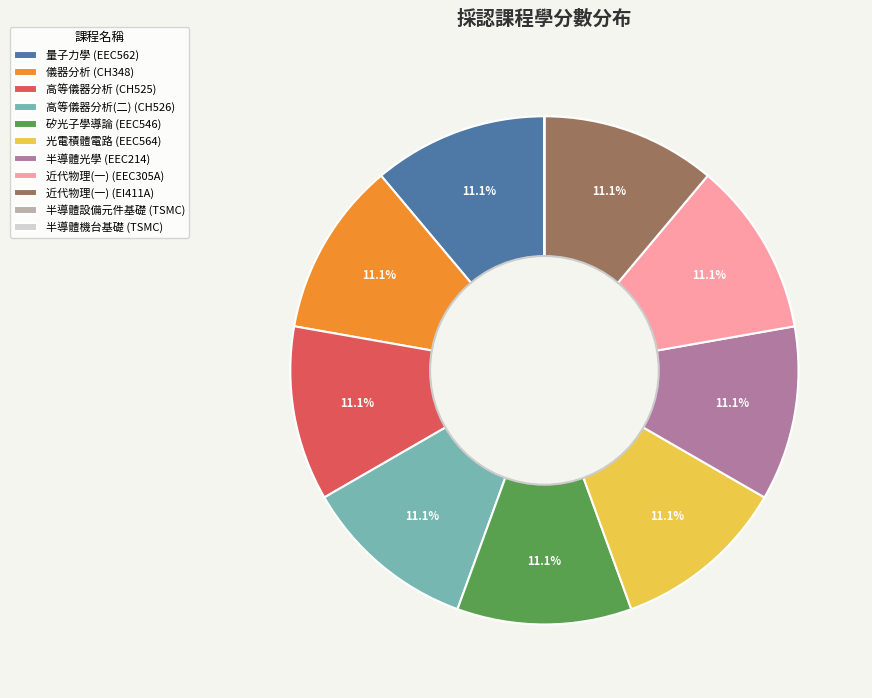

Does any single category account for the majority?

No